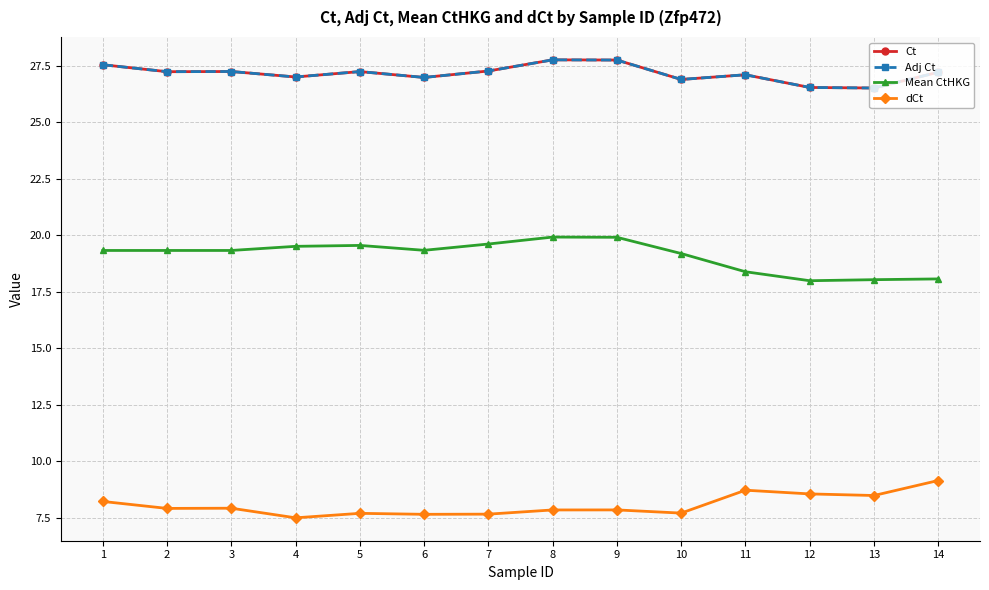

What is the sum of the Ct values at 14 and 4?

54.2